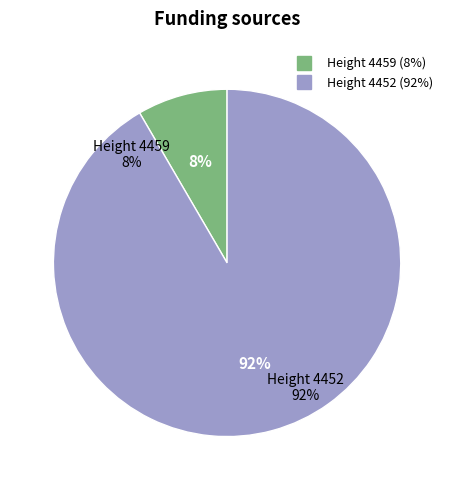

True or false: 4459 accounts for 1% of the total.

False